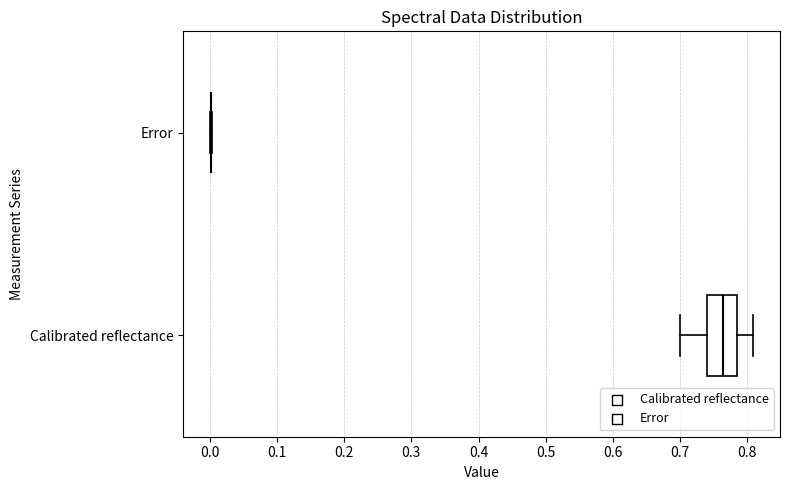

Which box is the widest, from its left edge to its right edge?

Calibrated reflectance